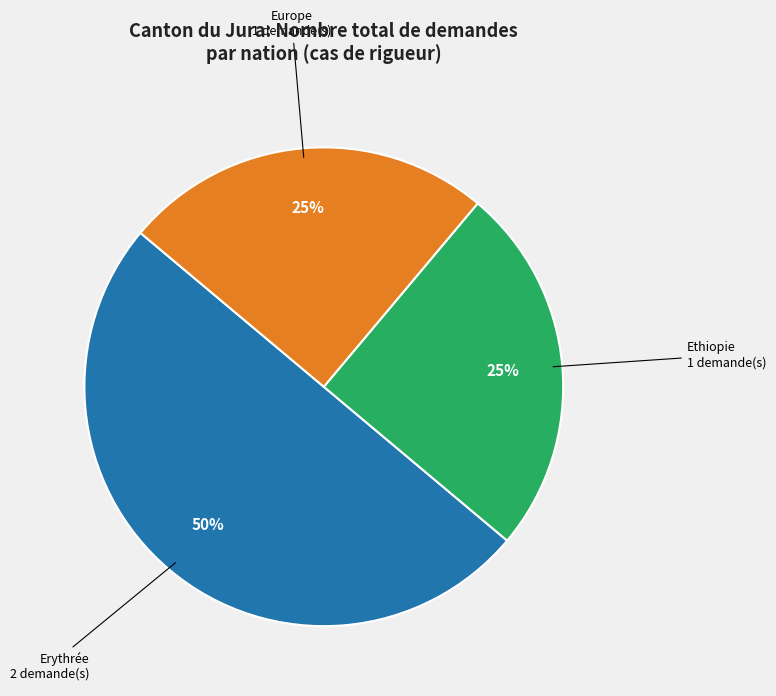

To the nearest percent, what is the difference between the largest and smallest slice percentages?

25%